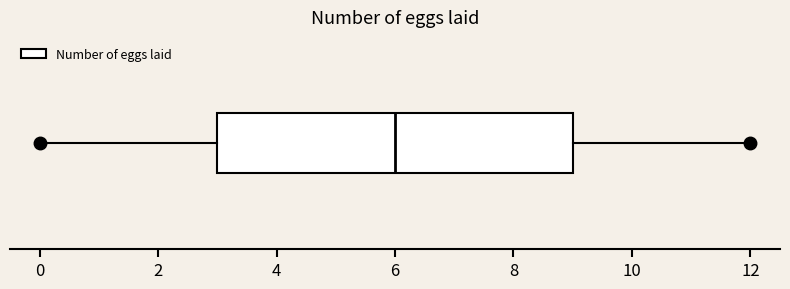

Read this box plot against the x-axis: the position of the median line, the range covered by the box, and the ends of both whiskers. The values are not printed on the chart, so give them approximately, as read against the axis.

median 6, box 3 to 9, whiskers 0 to 12